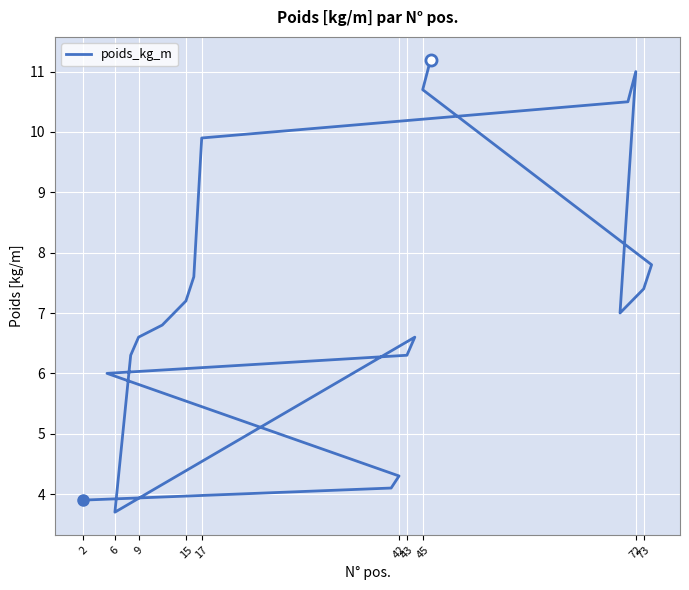

The chart shows a value of 4.3 at 42. True or false?

True